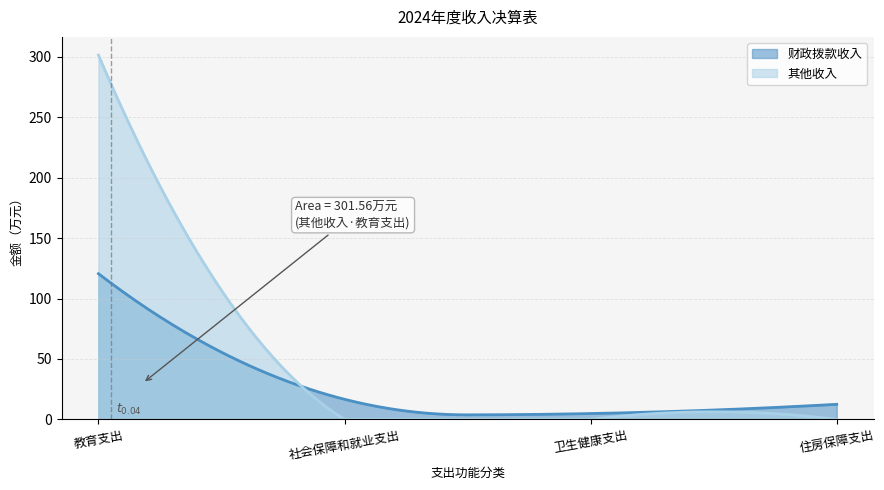

Reading left to right, what are all the values shown in this chart?

财政拨款收入: 0=120.6	1=16.6	2=4.8	3=12.5
其他收入: 0=301.6	1=0.0	2=0.0	3=0.0